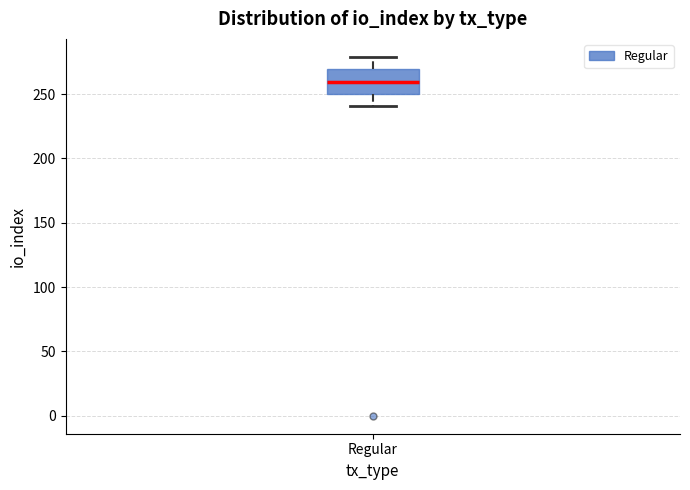

Transcribe this box plot: give where the median line is, the range the box spans, and where the two whiskers end, as read against the y-axis. The values are not printed on the chart, so give them approximately, as read against the axis.

median 260, box 250 to 270, whiskers 240 to 280